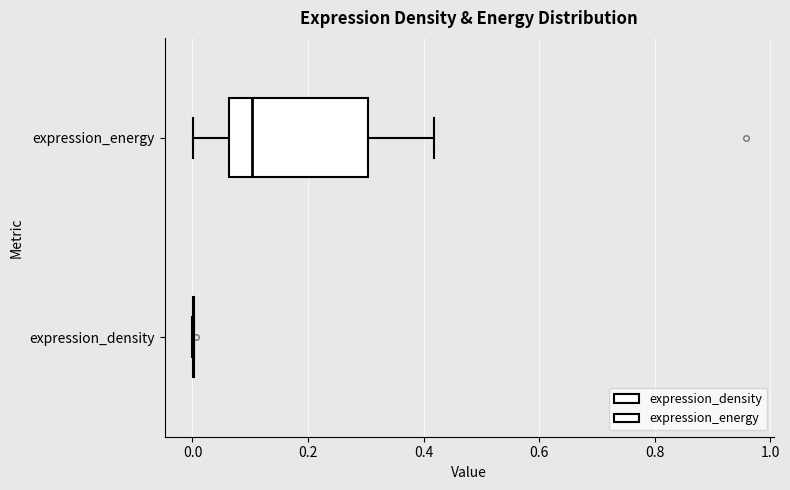

Comparing the boxes themselves (not the whiskers), which one is the widest?

expression_energy